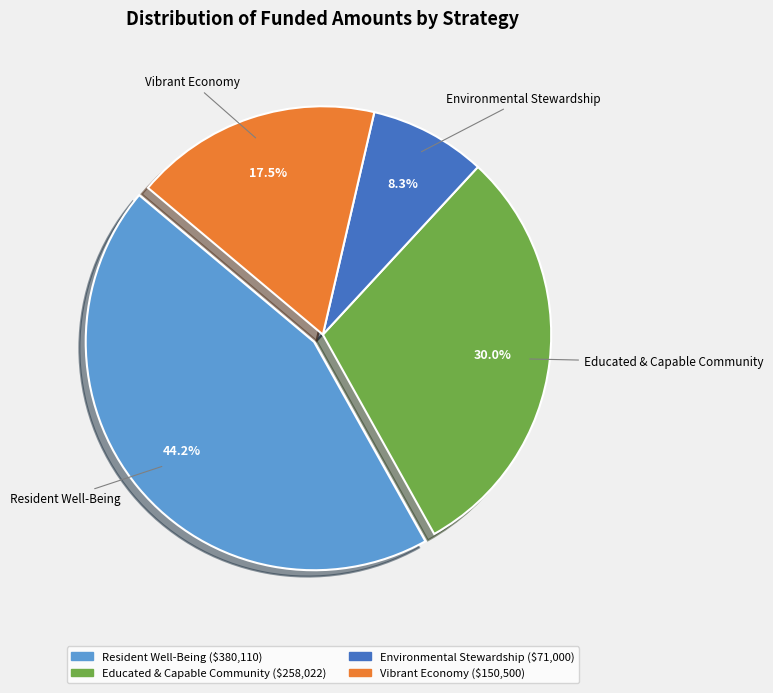

Which slice is the smallest?

Environmental Stewardship